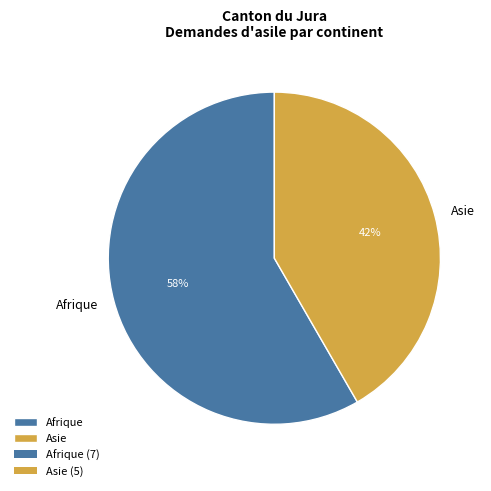

How many segments does this pie chart have?

2